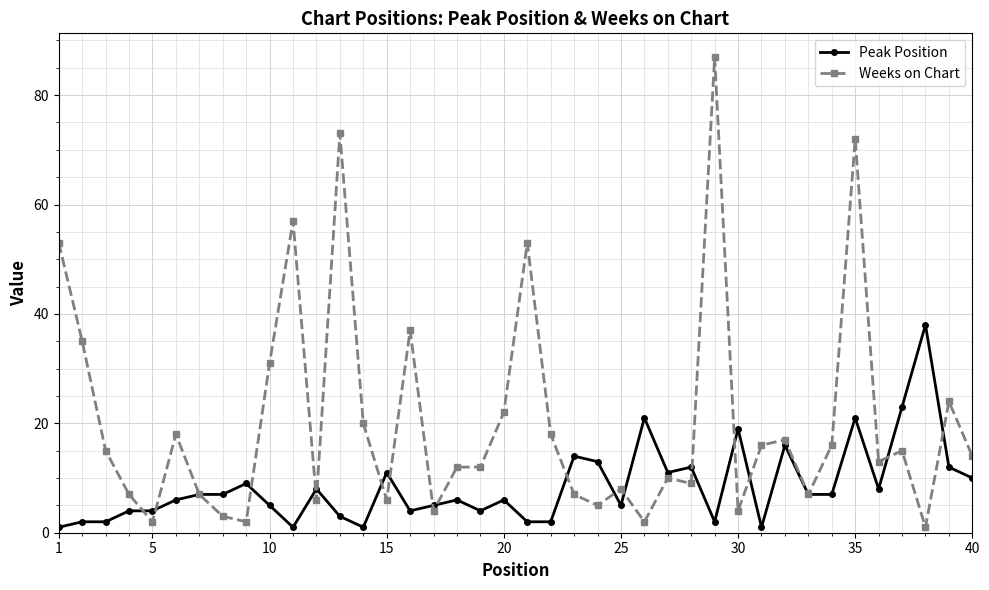

What is the maximum value shown in the chart?

87